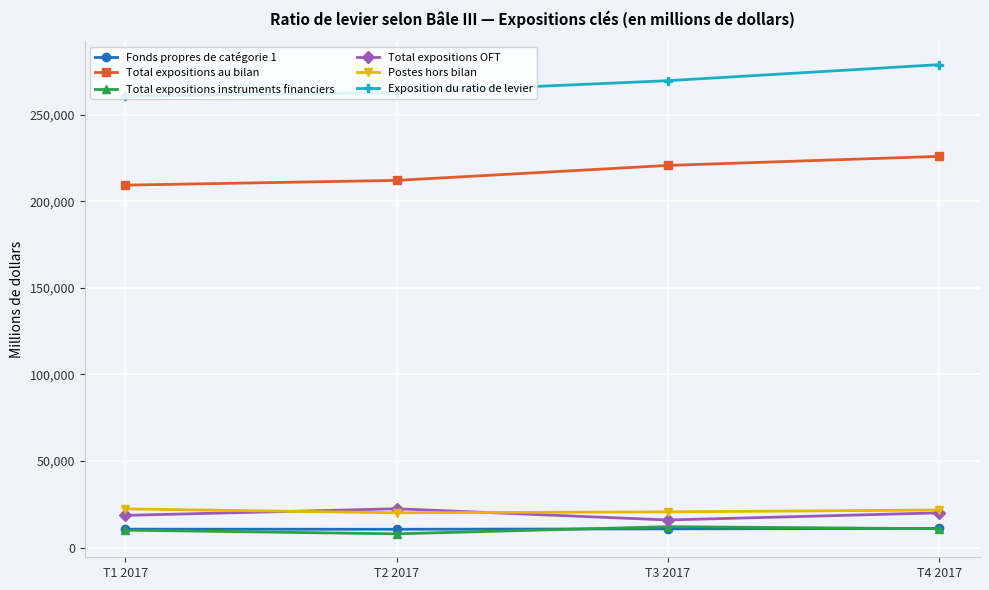

What position from the right is T2 2017?

3